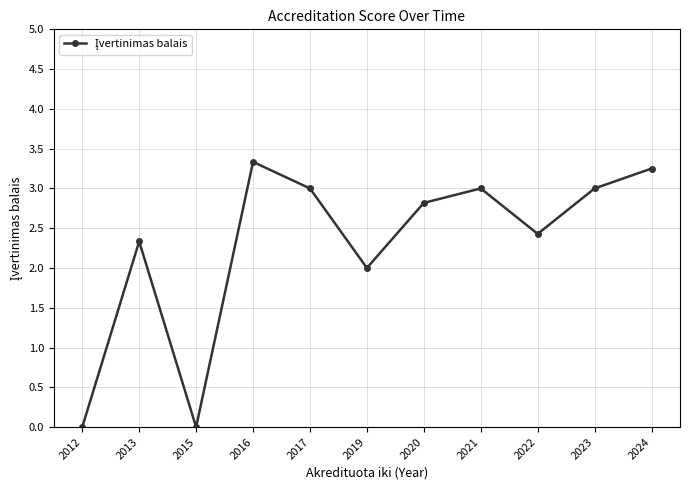

Approximately how many times larger is the value at 2016 compared to 2020?

1.2